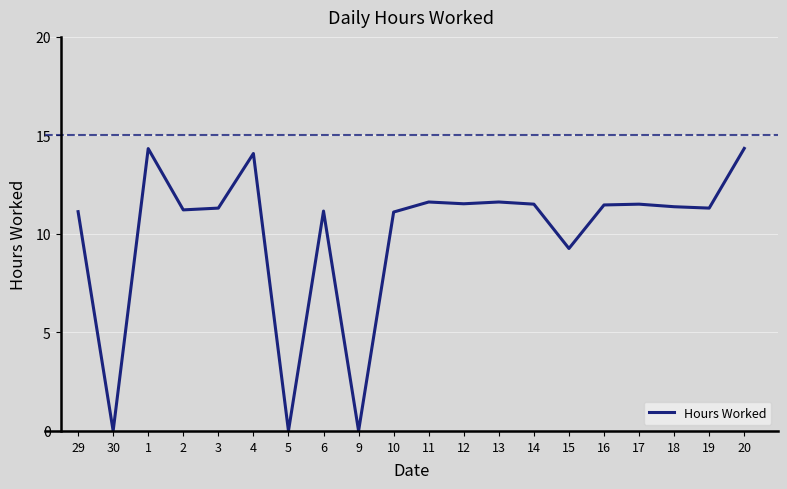

What is the greatest value displayed?

14.3